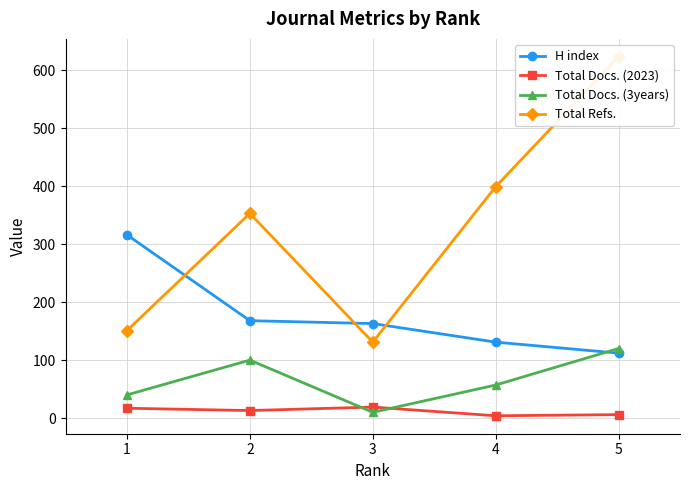

Rank the series by their maximum value, from highest to lowest.

Total Refs., H index, Total Docs. (3years), Total Docs. (2023)